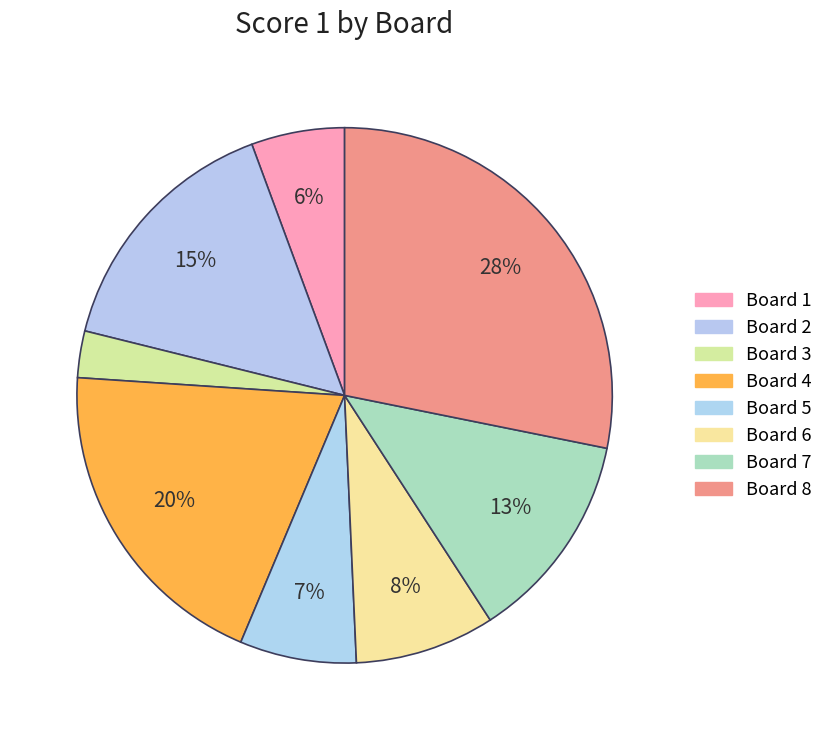

Count the number of slices in the pie.

8